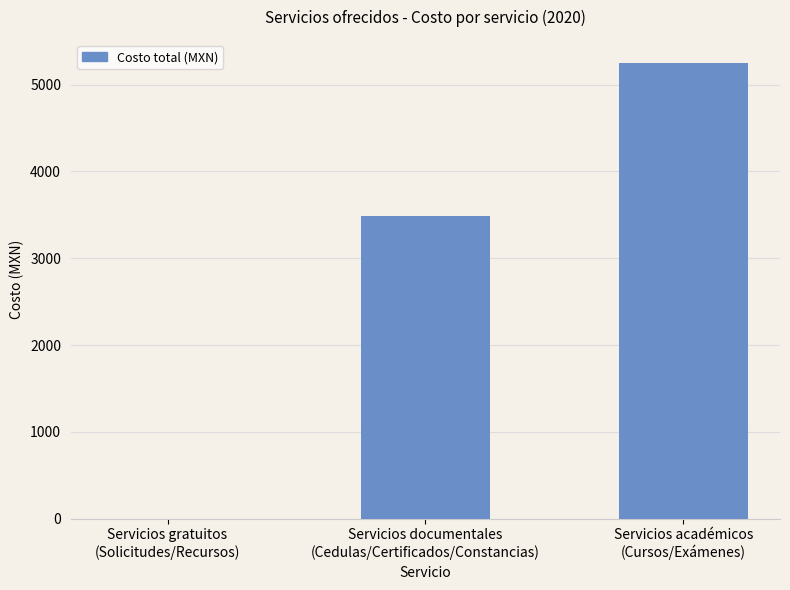

What is the sum of all values?

8740.9